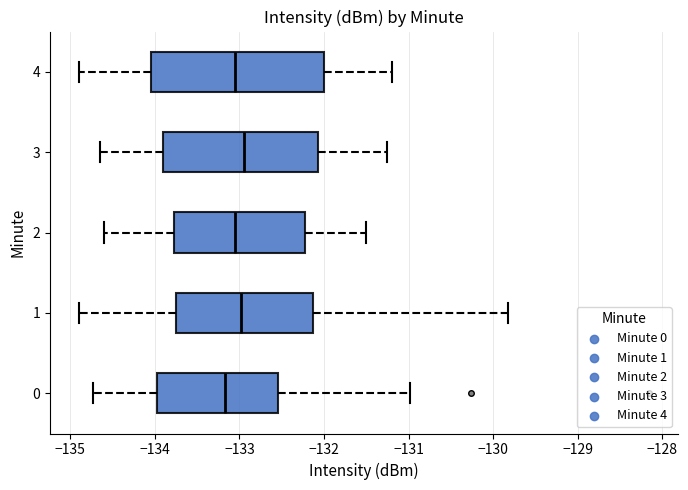

Where does the right whisker of the box at y = 4 end on the x-axis? The values are not printed on the chart, so give them approximately, as read against the axis.

-131.2